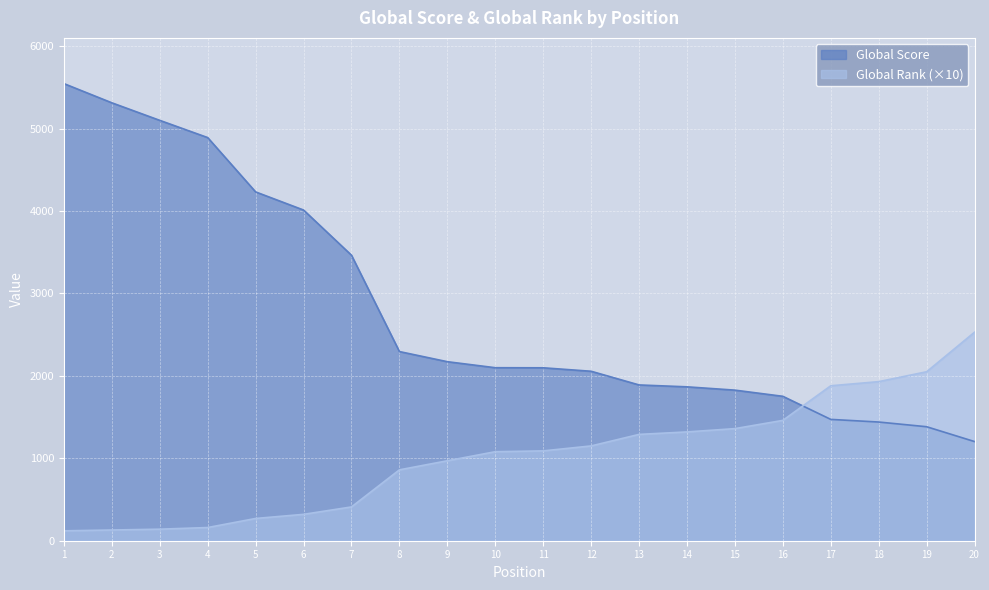

Reading left to right, what are all the values shown in this chart?

Global Score: 1=5546	2=5313	3=5100	4=4891	5=4232	6=4012	7=3464	8=2295	9=2172	10=2099	11=2098	12=2056	13=1890	14=1867	15=1827	16=1752	17=1472	18=1440	19=1383	20=1203
Global Rank: 1=120	2=130	3=140	4=160	5=270	6=320	7=410	8=860	9=970	10=1080	11=1090	12=1150	13=1290	14=1320	15=1360	16=1460	17=1880	18=1930	19=2050	20=2530